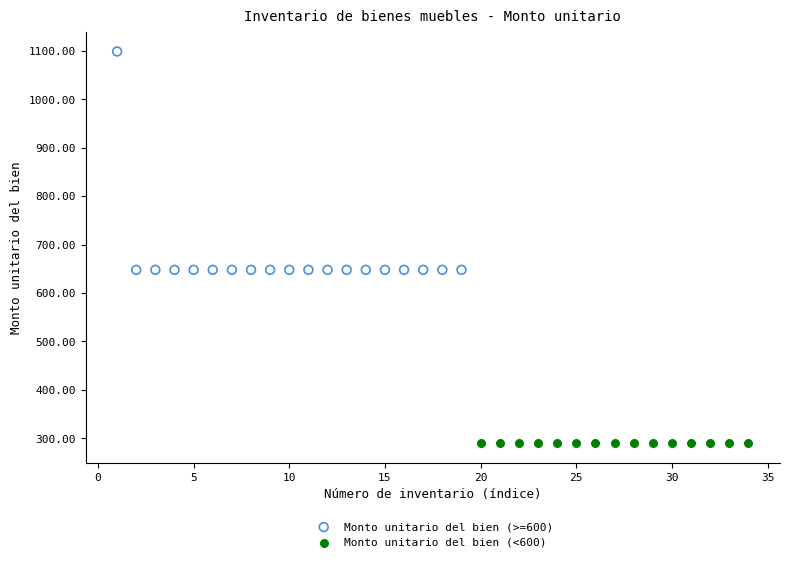

Which series reaches the minimum Y coordinate?

Monto unitario del bien (<600)